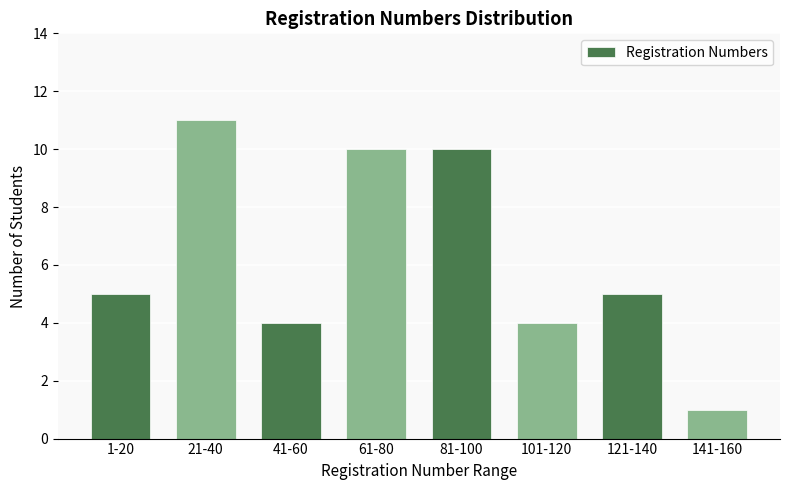

Reading right to left, what are all the values shown in this chart?

1	5	4	10	10	4	11	5